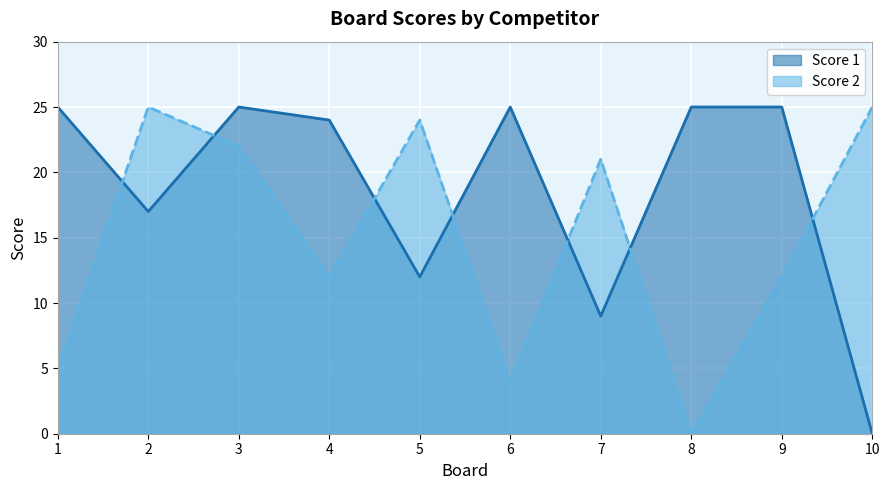

Which series has the largest total across all categories?

Score 1